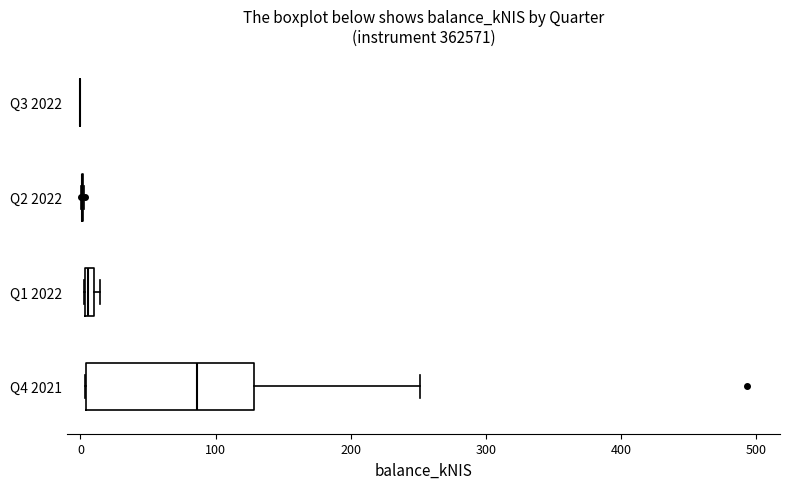

Comparing the boxes themselves (not the whiskers), which one is the widest?

Q4 2021